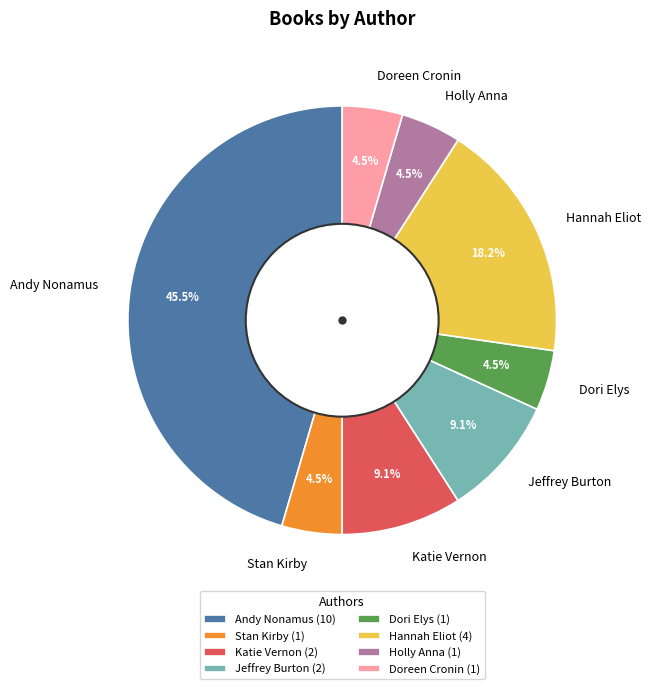

Does any single category account for the majority?

No